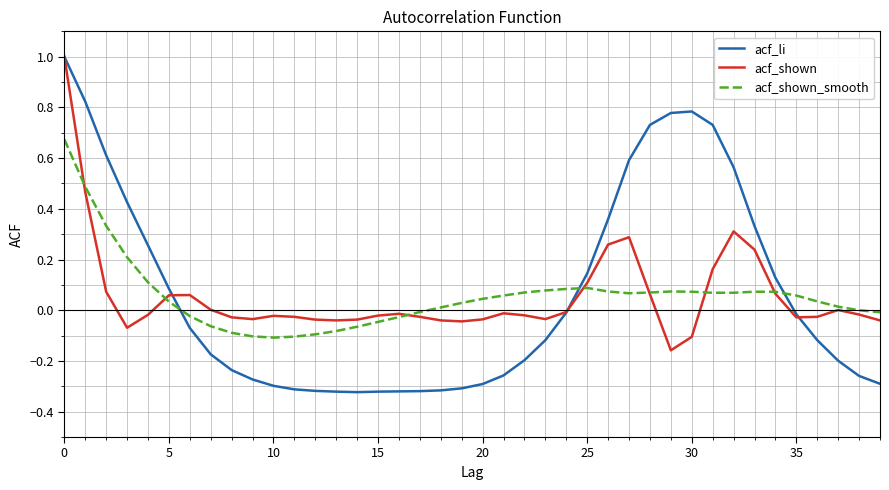

Which series has the widest spread of values?

acf_li